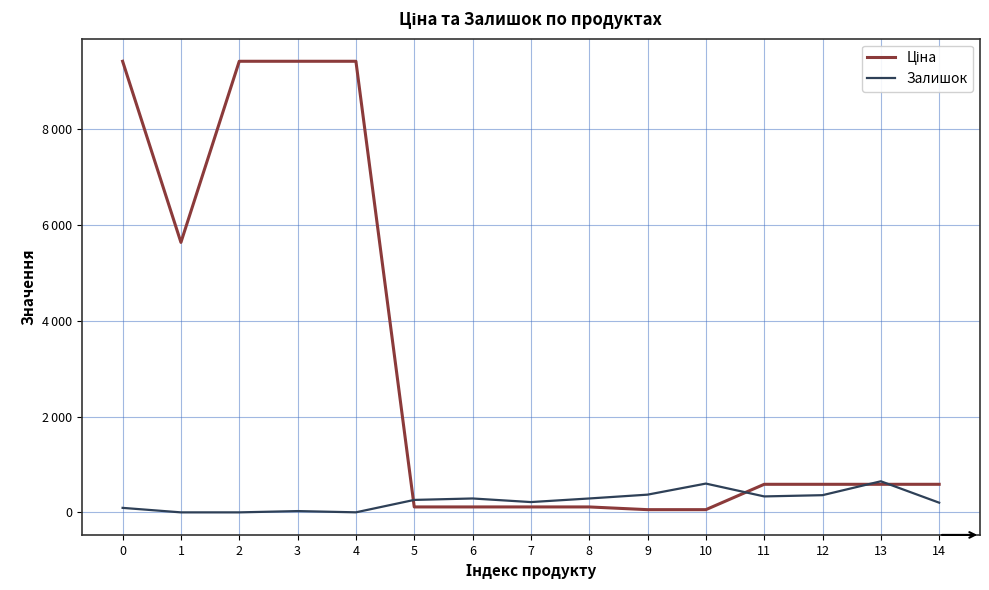

Which category has the lowest value in the Ціна series?

9